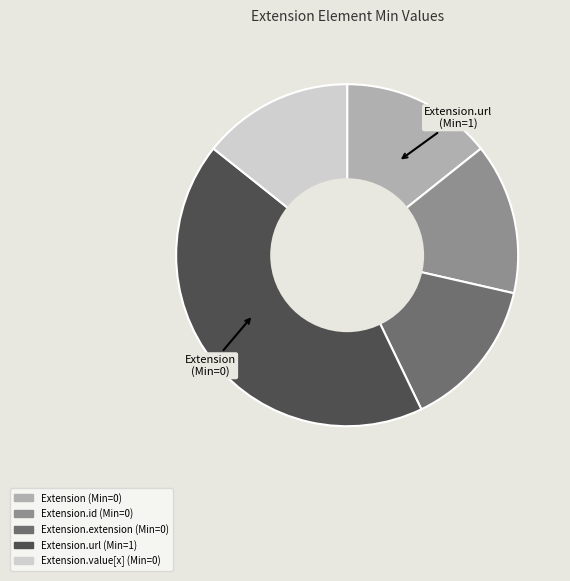

Is there a majority slice in this chart?

No